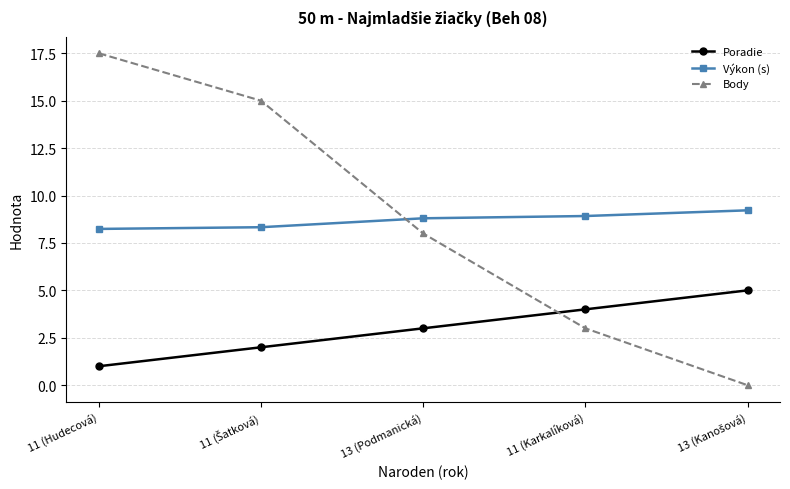

What is the difference between the second highest and minimum values in the Poradie series?

3.0